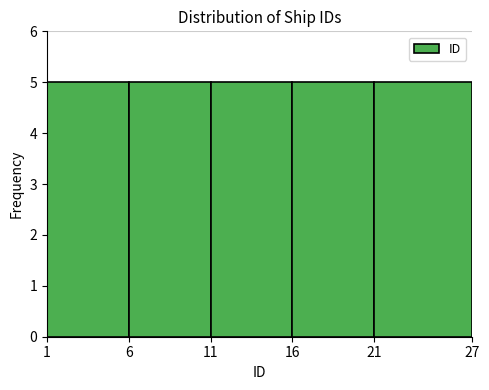

Reading left to right, transcribe this chart: for each bar, give the range it covers on the x-axis and its height. The values are not printed on the chart, so give them approximately, as read against the axis.

1 to 6: 5
6 to 11: 5
11 to 16: 5
16 to 21: 5
21 to 27: 5